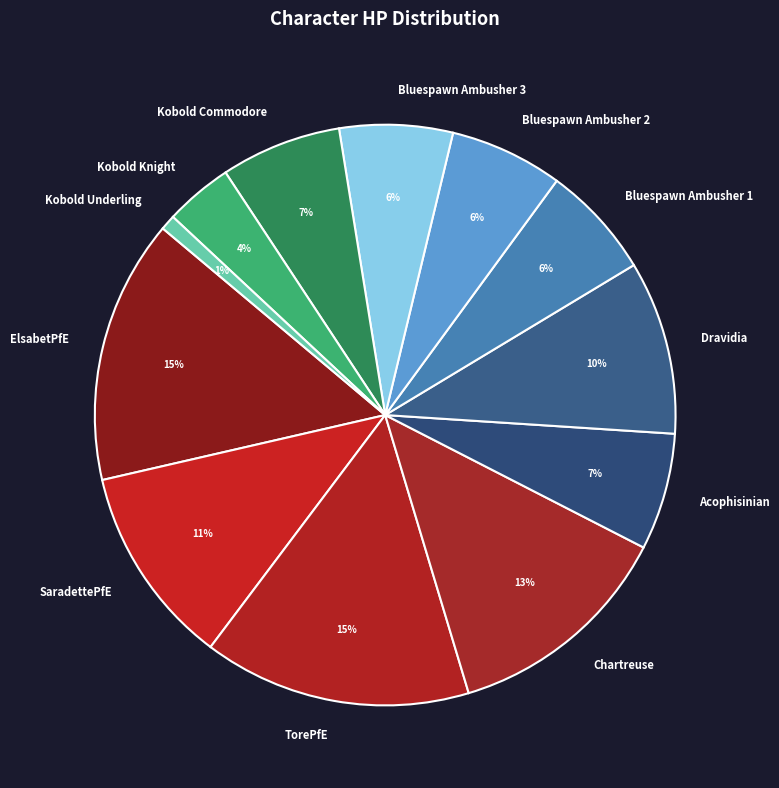

Does Kobold Knight account for over 50% of the chart?

No